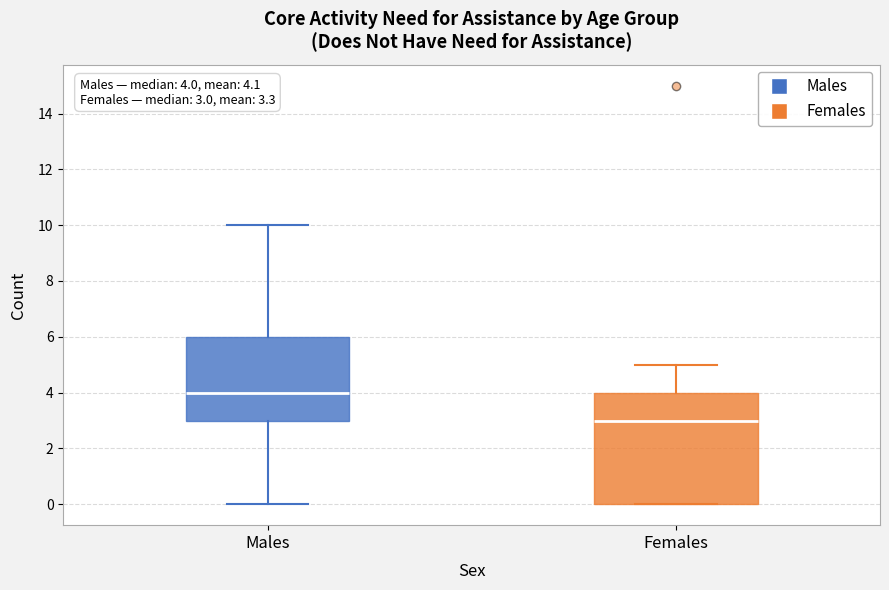

Which box's median line is the highest?

Males